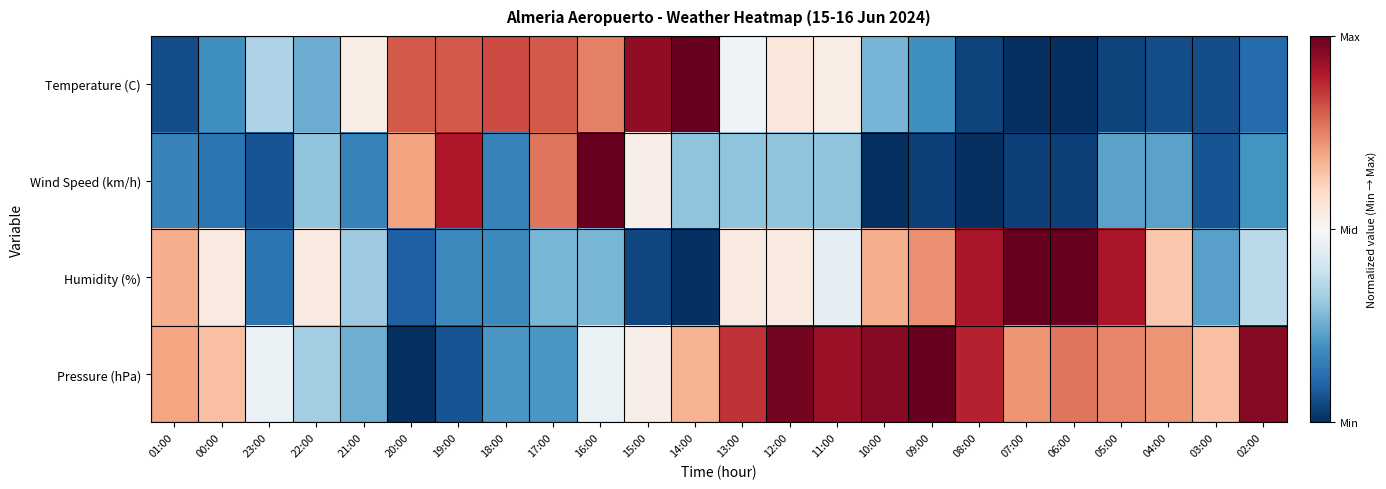

At 11:00, list the series in order from largest to smallest.

Pressure (hPa), Temperature (C), Humidity (%), Wind Speed (km/h)